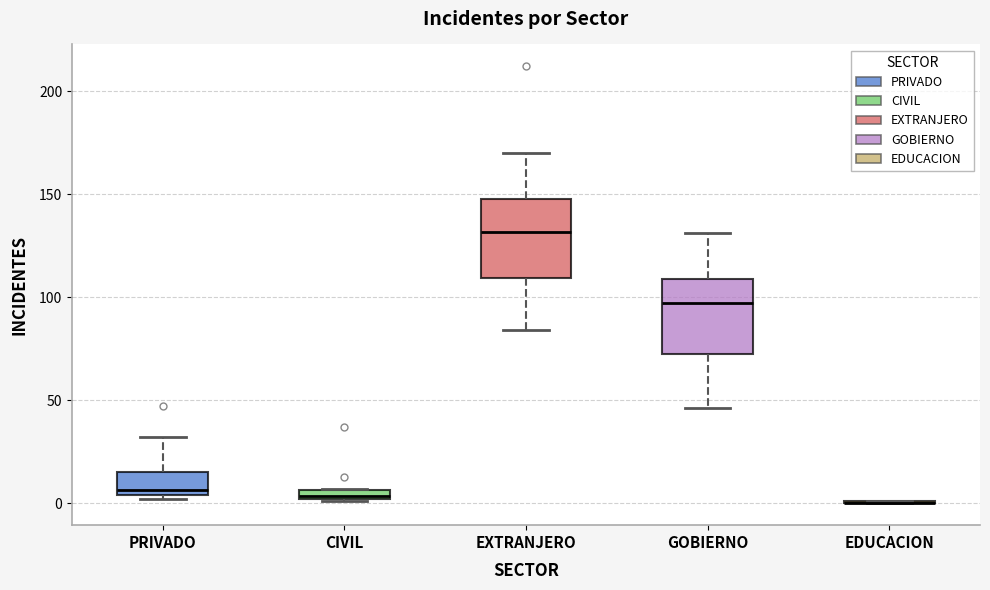

Where does the upper whisker of the box for PRIVADO end on the y-axis? The values are not printed on the chart, so give them approximately, as read against the axis.

30